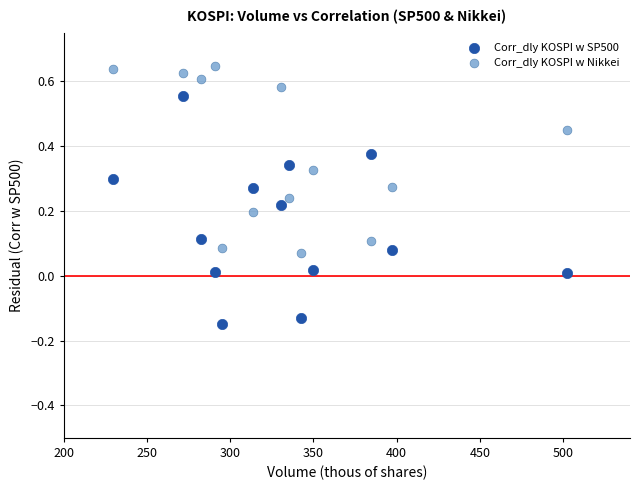

What is the X range (max minus min) for the scatter plot?

273.1